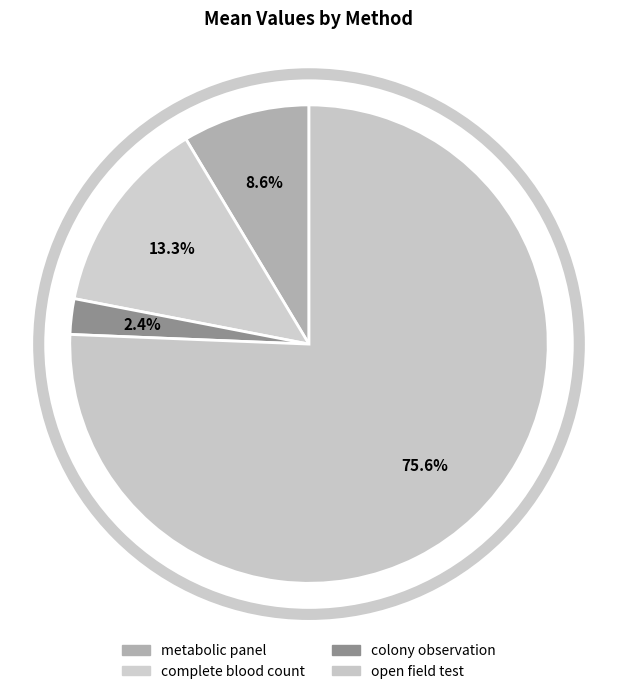

To the nearest percent, what is the difference between the complete blood count and open field test slice percentages?

62%